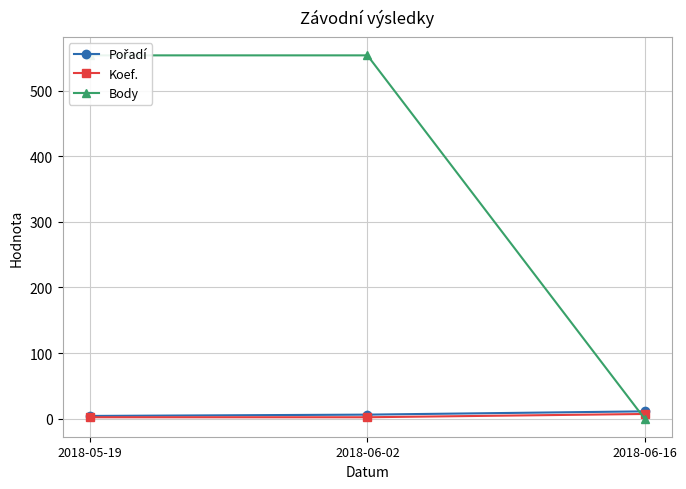

Which series has the largest total across all categories?

Body